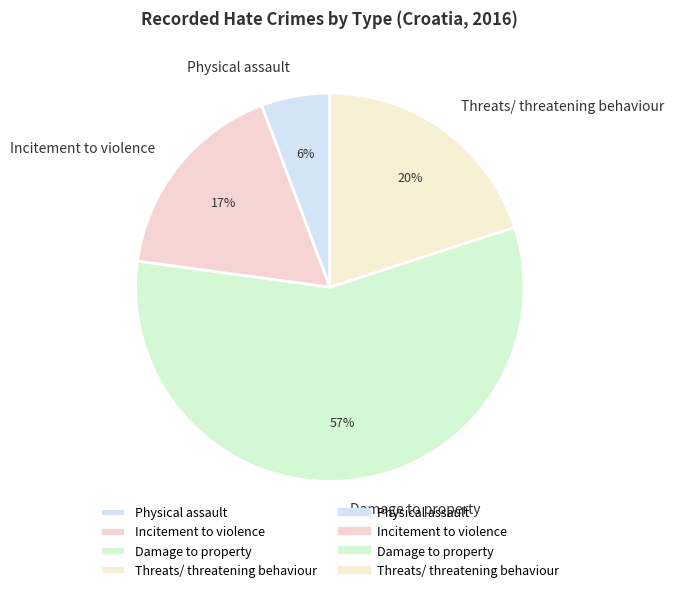

What is the majority slice?

Damage to property